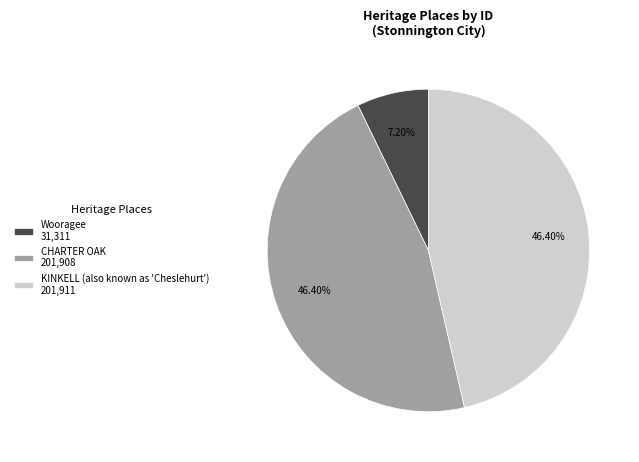

To the nearest percent, what portion does Wooragee represent?

7%